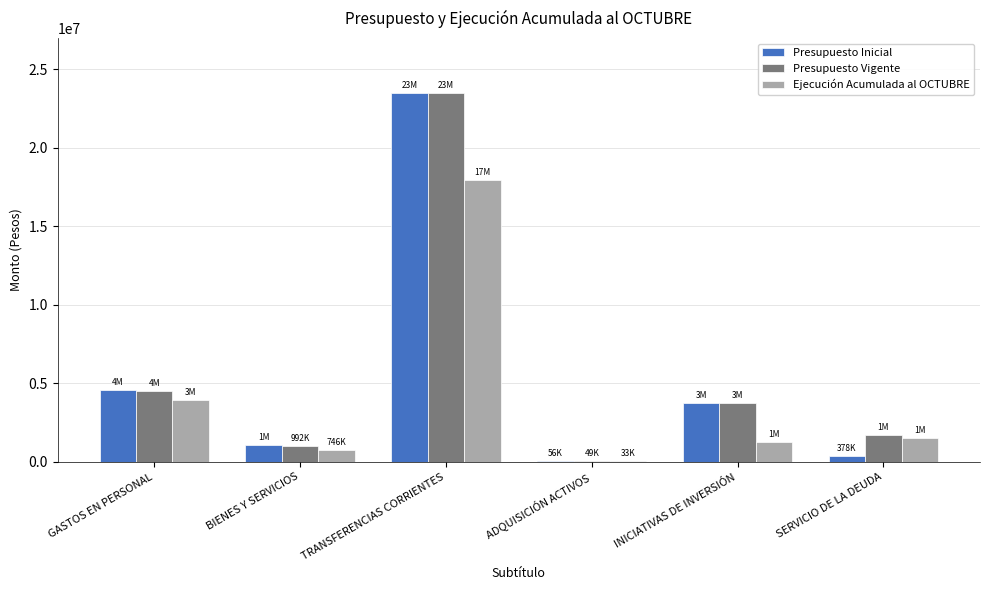

Reading left to right, what are all the values shown in this chart?

Presupuesto Inicial: 4554784	1068328	23468965	56943	3732222	378331
Presupuesto Vigente: 4533218	992307	23456171	49085	3732222	1700760
Ejecución Acumulada al OCTUBRE: 3933201	746115	17964502	33325	1249300	1507452